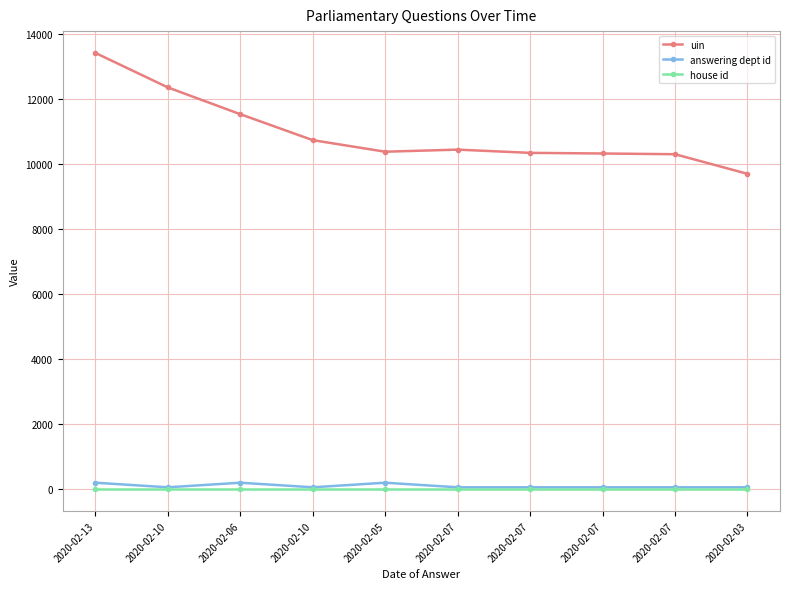

Between 2020-02-07 and 2020-02-07, which series saw the biggest shift?

uin